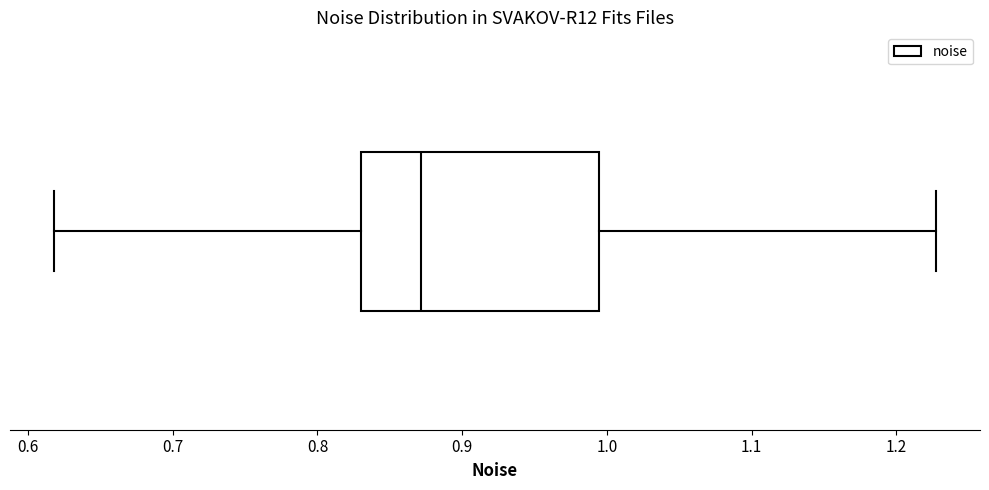

Where does the left whisker of the box end on the x-axis? The values are not printed on the chart, so give them approximately, as read against the axis.

0.62